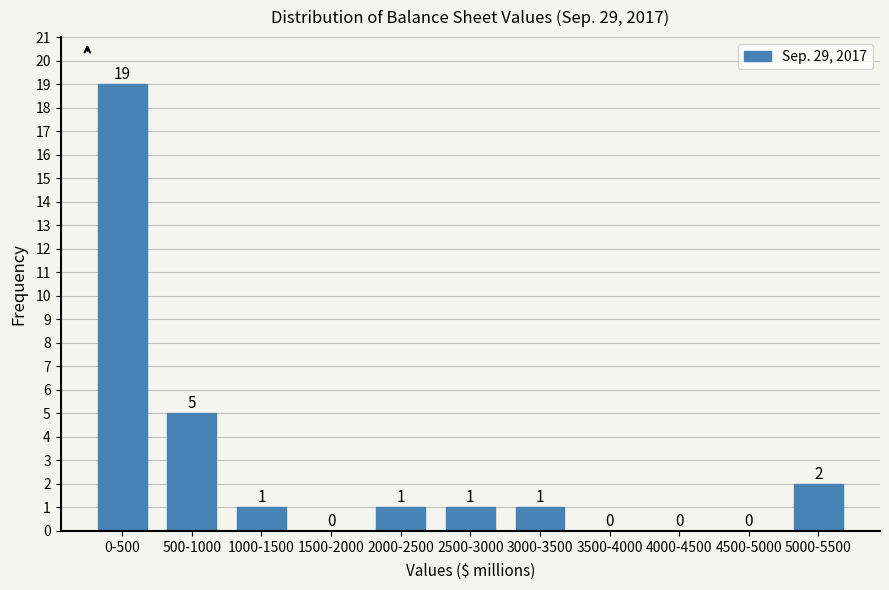

Reading left to right, extract all data points from this chart.

0-500=19	500-1000=5	1000-1500=1	1500-2000=0	2000-2500=1	2500-3000=1	3000-3500=1	3500-4000=0	4000-4500=0	4500-5000=0	5000-5500=2